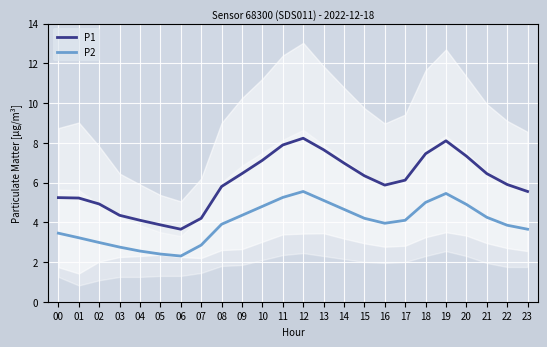

What is the value of the P1 point at the 6th from the left?

3.9